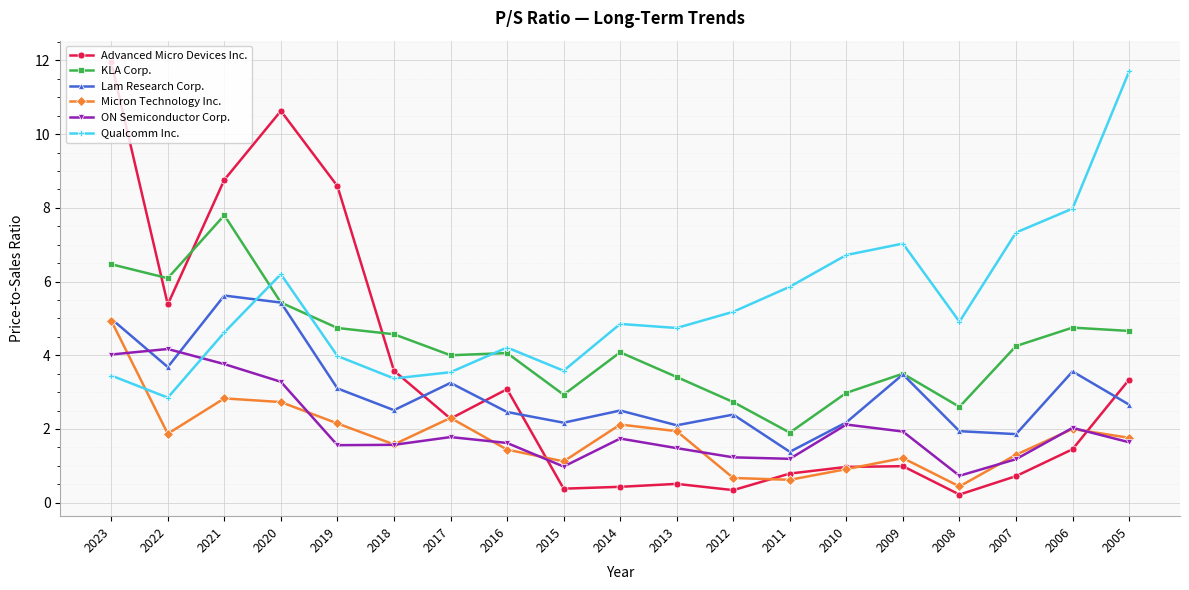

What is the highest value of the Lam Research Corp. series?

5.6